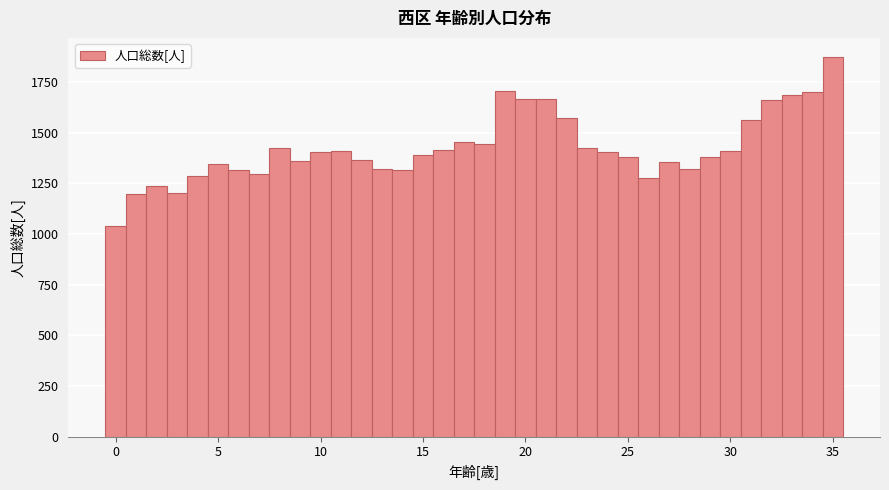

Read against the x-axis, roughly where is the centre of the tallest bar?

35.0